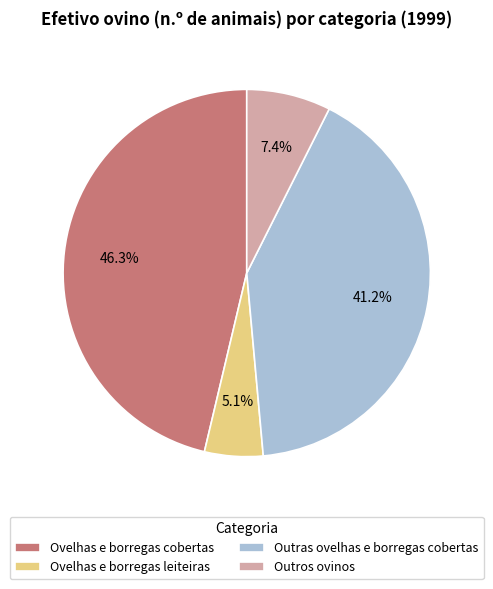

The Ovelhas e borregas cobertas slice represents 46% of the pie. True or false?

True